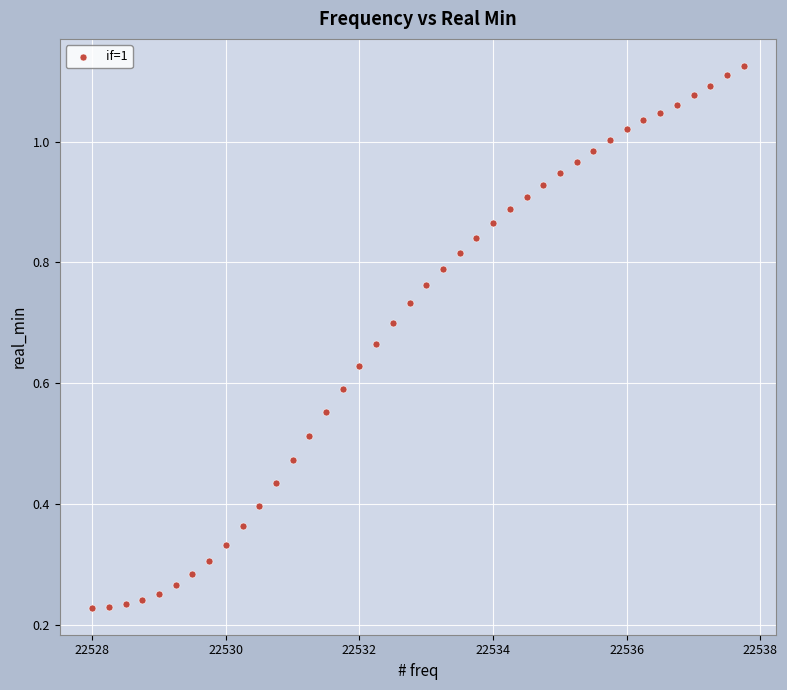

What is the range of X values (max minus min)?

9.8